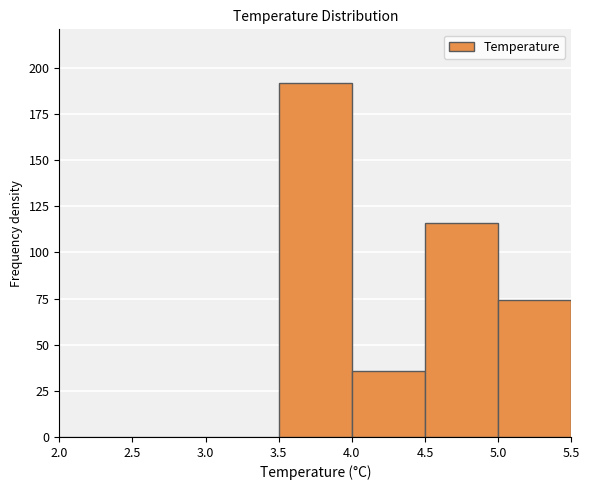

Reading left to right, transcribe this chart: for each bar, give the range it covers on the x-axis and its height. The values are not printed on the chart, so give them approximately, as read against the axis.

2.0 to 2.5: 0
2.5 to 3.0: 0
3.0 to 3.5: 0
3.5 to 4.0: 190
4.0 to 4.5: 35
4.5 to 5.0: 115
5.0 to 5.5: 75